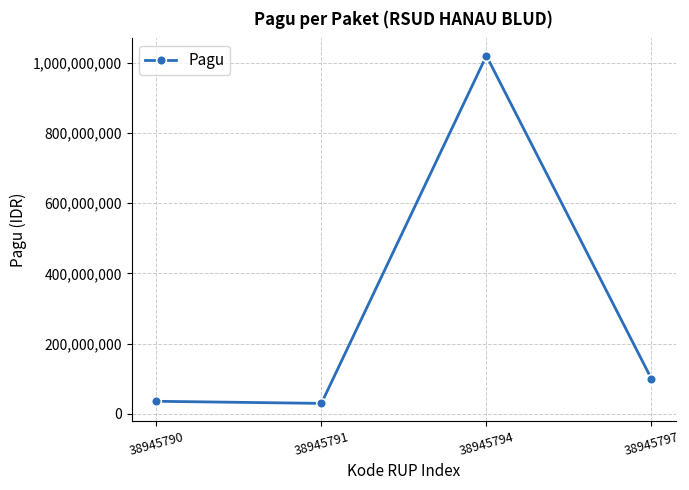

Which has a higher value, 38945790 or 38945797?

38945797